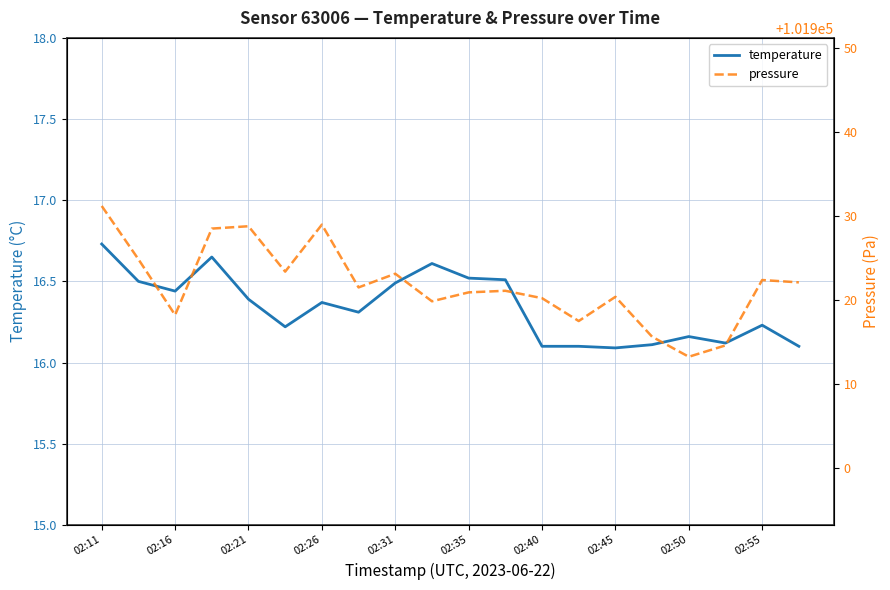

What are all the series names shown in the legend?

temperature, pressure